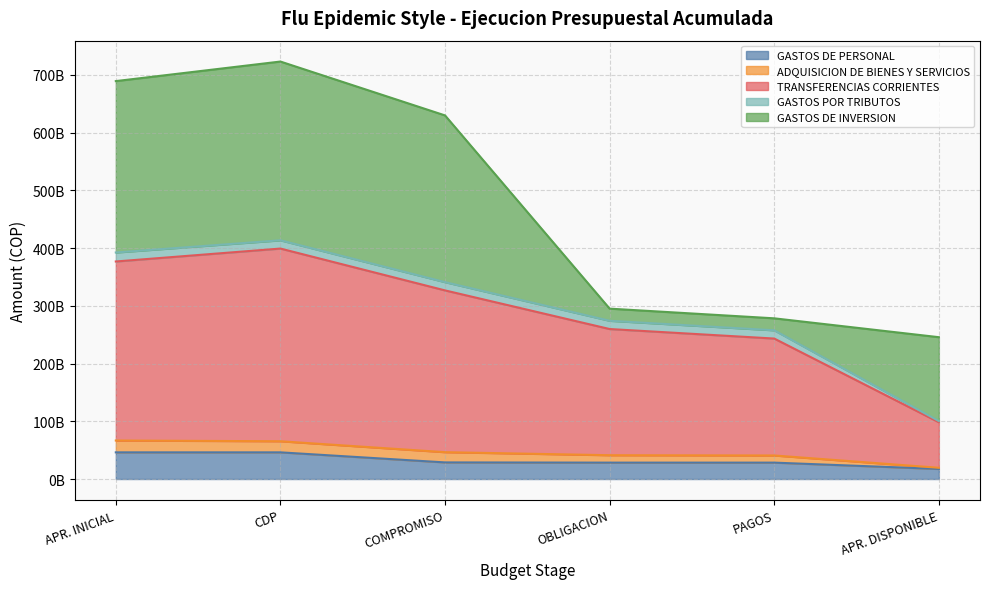

Which has a higher value, CDP or COMPROMISO?

CDP